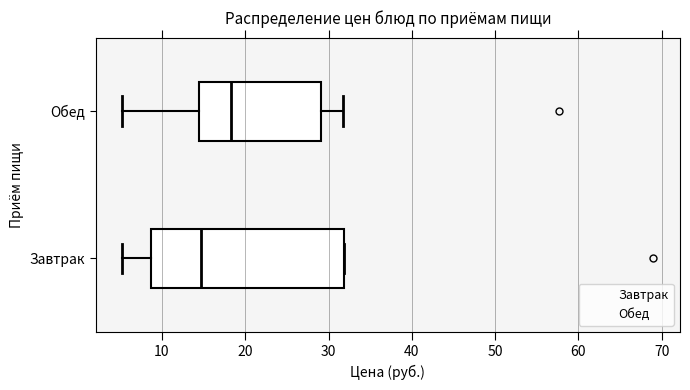

Reading bottom to top, transcribe this box plot: for each box, give where its median line is, the range the box spans, and where its two whiskers end, as read against the x-axis. The values are not printed on the chart, so give them approximately, as read against the axis.

Завтрак: median 15, box 9 to 32, whiskers 5 to 32
Обед: median 18, box 14 to 29, whiskers 5 to 32